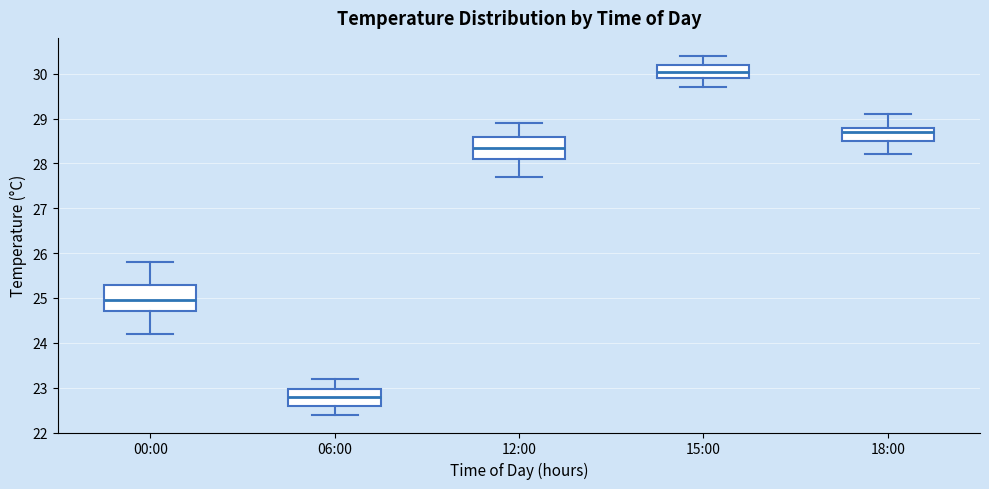

Reading left to right, transcribe this box plot: for each box, give where its median line is, the range the box spans, and where its two whiskers end, as read against the y-axis. The values are not printed on the chart, so give them approximately, as read against the axis.

00:00: median 25.0, box 24.7 to 25.3, whiskers 24.2 to 25.8
06:00: median 22.8, box 22.6 to 23.0, whiskers 22.4 to 23.2
12:00: median 28.4, box 28.1 to 28.6, whiskers 27.7 to 28.9
15:00: median 30.1, box 29.9 to 30.2, whiskers 29.7 to 30.4
18:00: median 28.7, box 28.5 to 28.8, whiskers 28.2 to 29.1